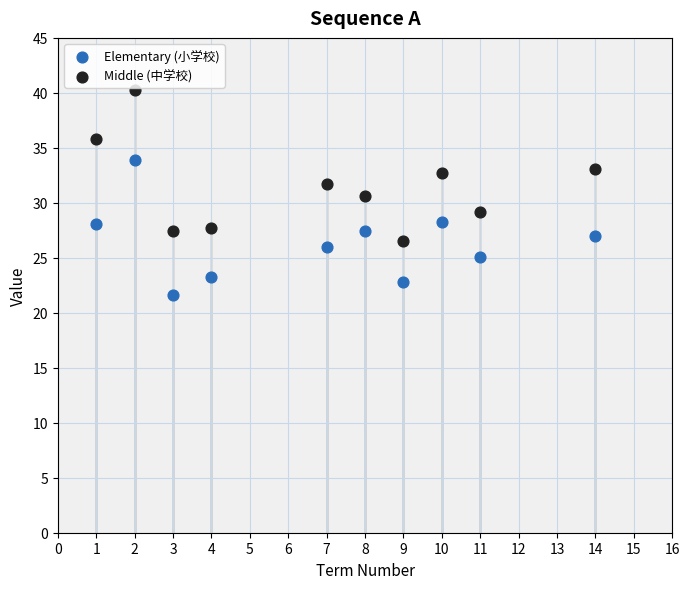

Which series reaches the maximum Y coordinate?

Middle (中学校)